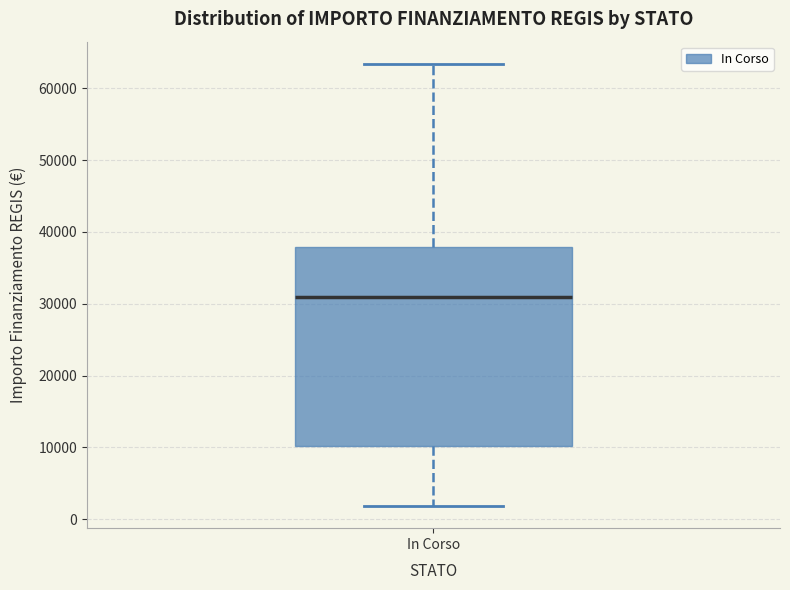

Where is the upper edge of the box for In Corso on the y-axis? The values are not printed on the chart, so give them approximately, as read against the axis.

38000